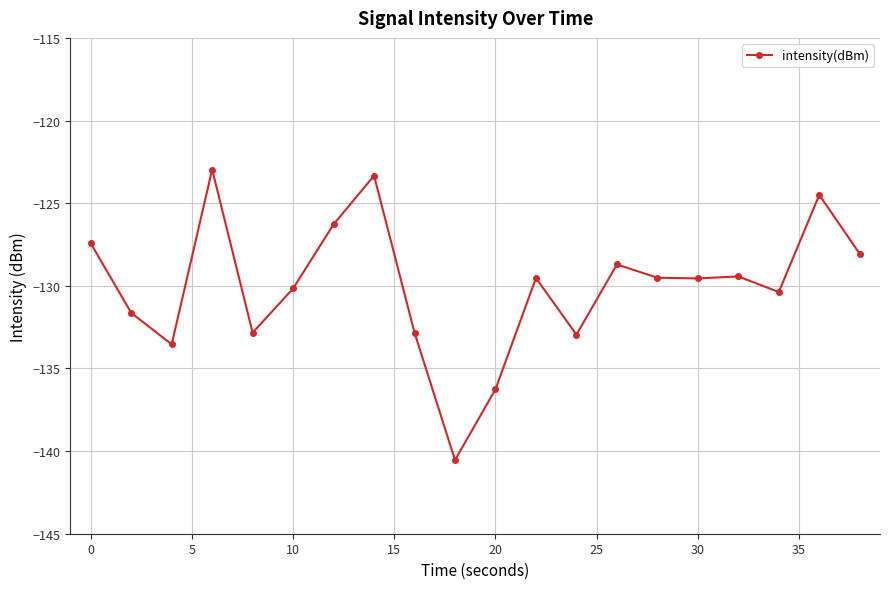

What is the difference between the maximum and second lowest values?

13.3